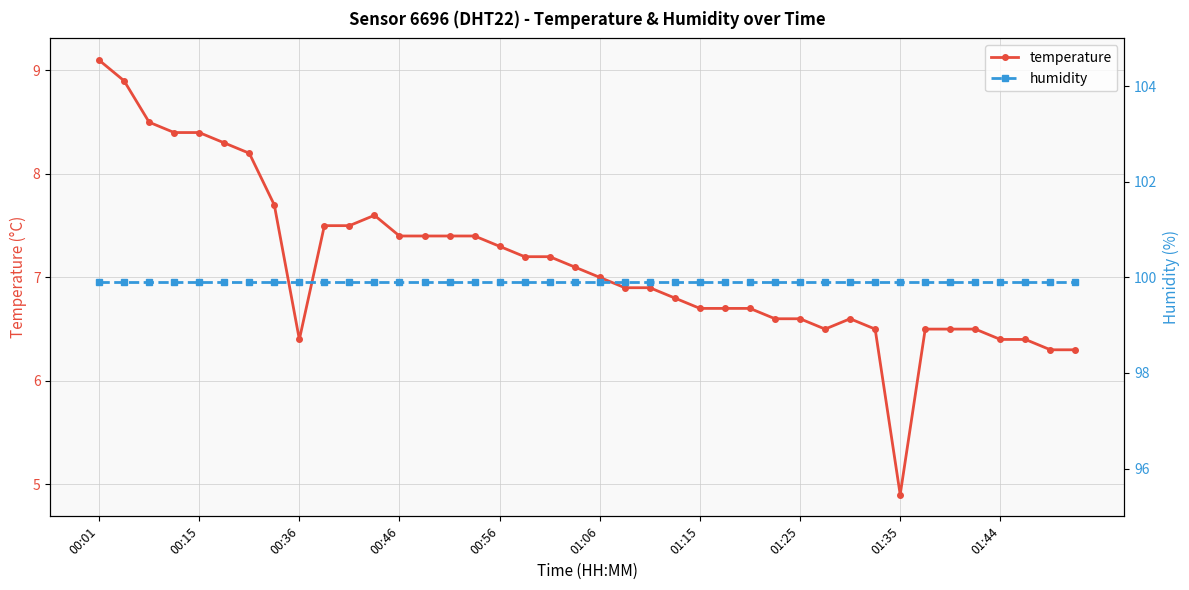

What are all the series names shown in the legend?

temperature, humidity